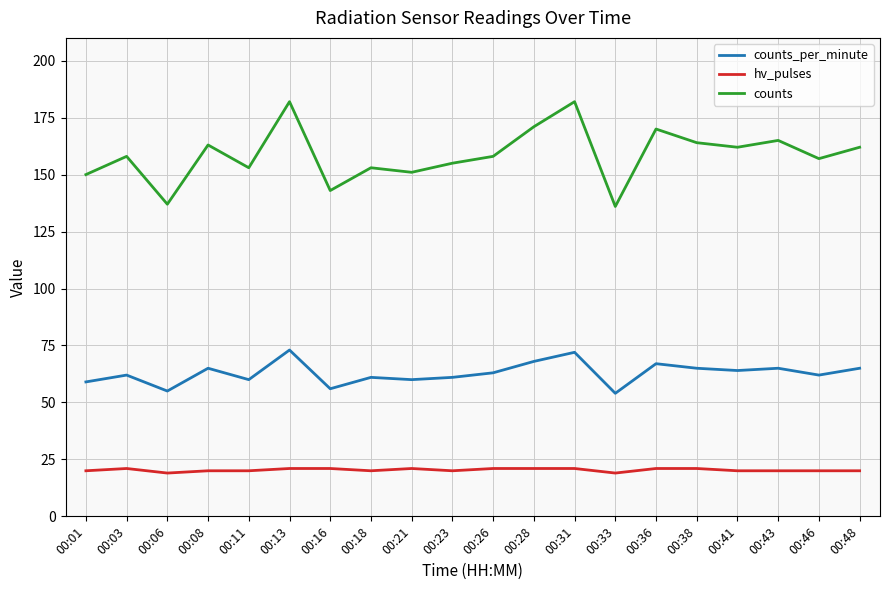

At which label does counts_per_minute first exceed 63?

00:08